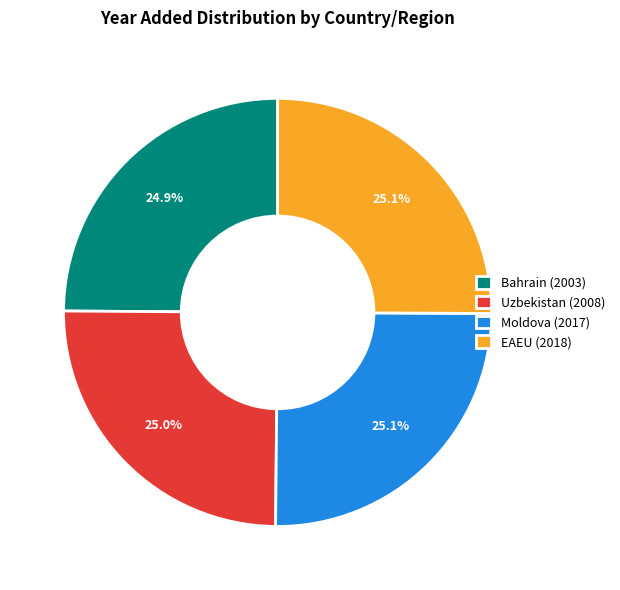

How many segments does this pie chart have?

4